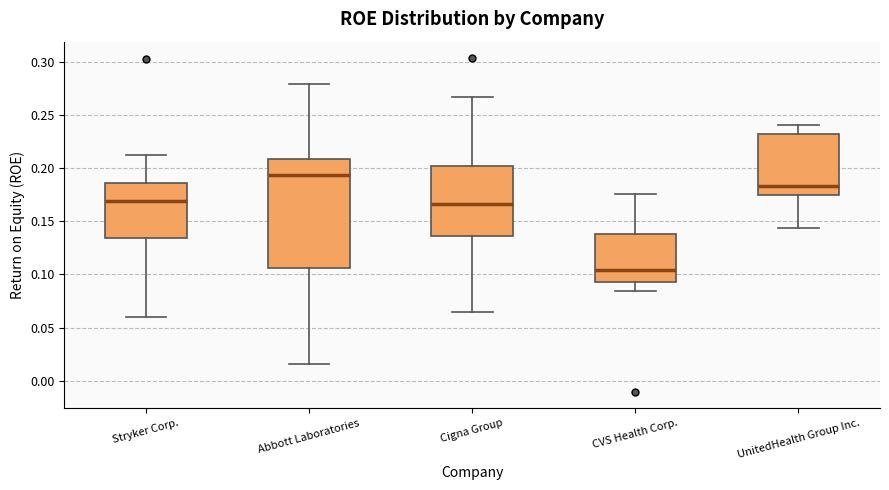

Where is the upper edge of the box for Stryker Corp. on the y-axis? The values are not printed on the chart, so give them approximately, as read against the axis.

0.185